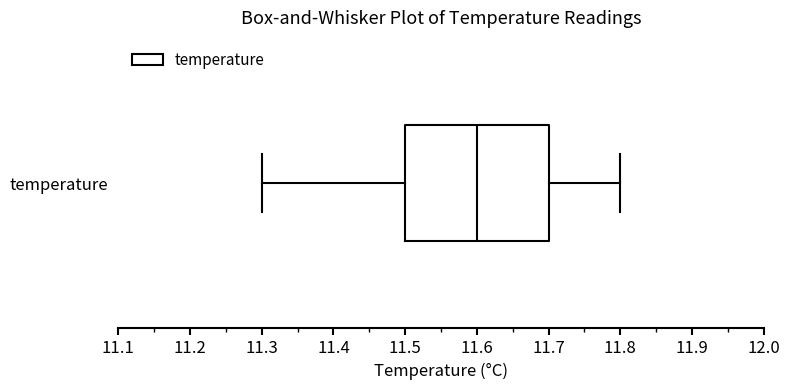

Transcribe this box plot: give where the median line is, the range the box spans, and where the two whiskers end, as read against the x-axis. The values are not printed on the chart, so give them approximately, as read against the axis.

median 11.6, box 11.5 to 11.7, whiskers 11.3 to 11.8